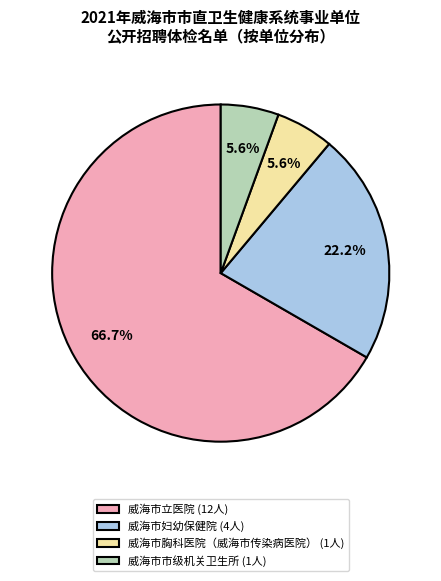

True or false: 威海市市级机关卫生所 accounts for 6% of the total.

True